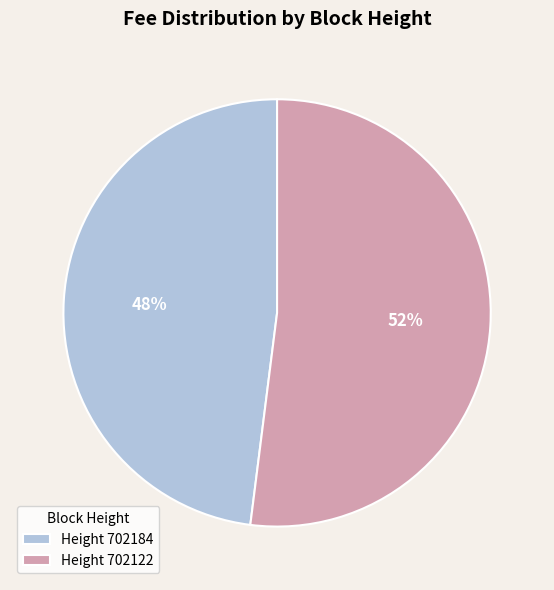

What is the largest slice in the pie chart?

Height 702122